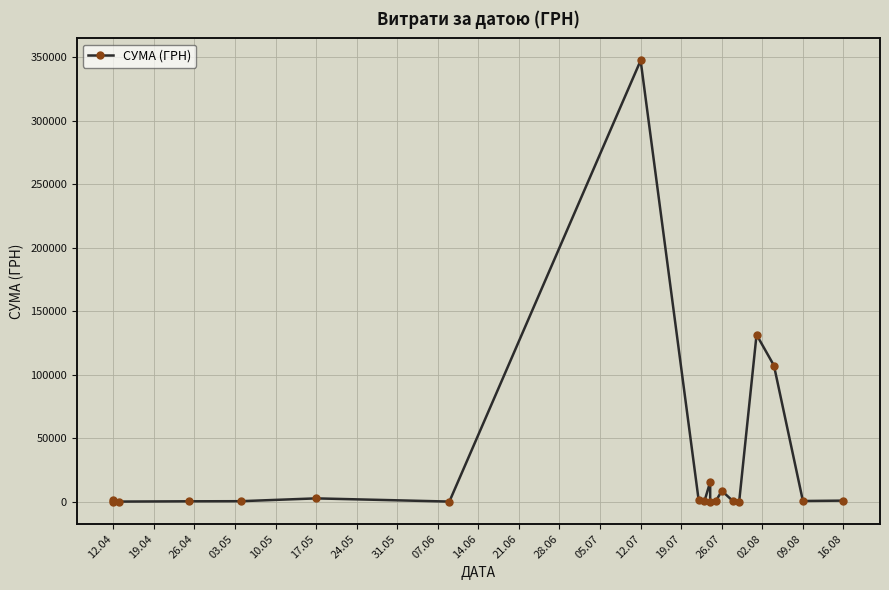

Read the value at 09.08.

633.1